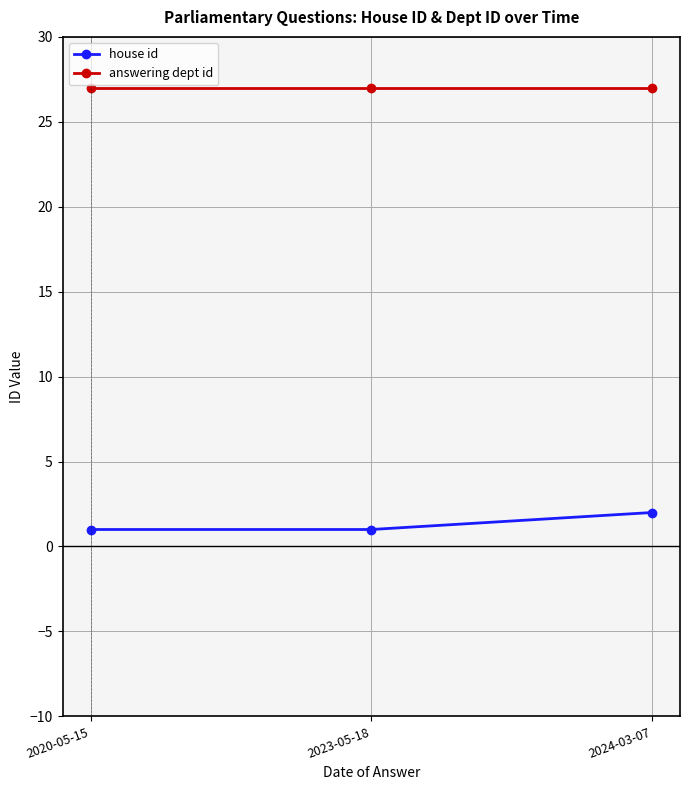

Rank the series at 2024-03-07 from lowest to highest value.

house id, answering dept id